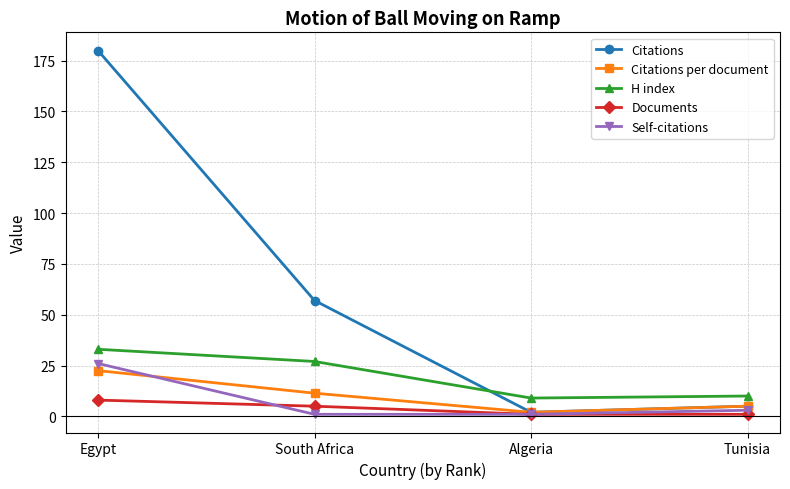

True or false: Documents has a value of 1.0 at Tunisia.

True